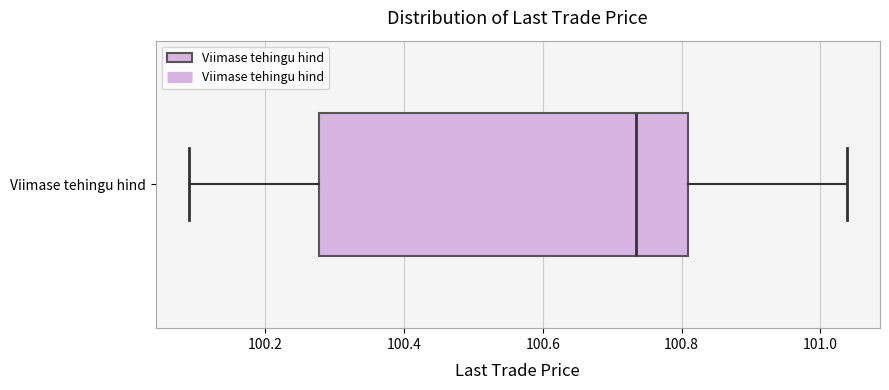

Transcribe this box plot: give where the median line is, the range the box spans, and where the two whiskers end, as read against the x-axis. The values are not printed on the chart, so give them approximately, as read against the axis.

median 100.74, box 100.28 to 100.80, whiskers 100.08 to 101.04